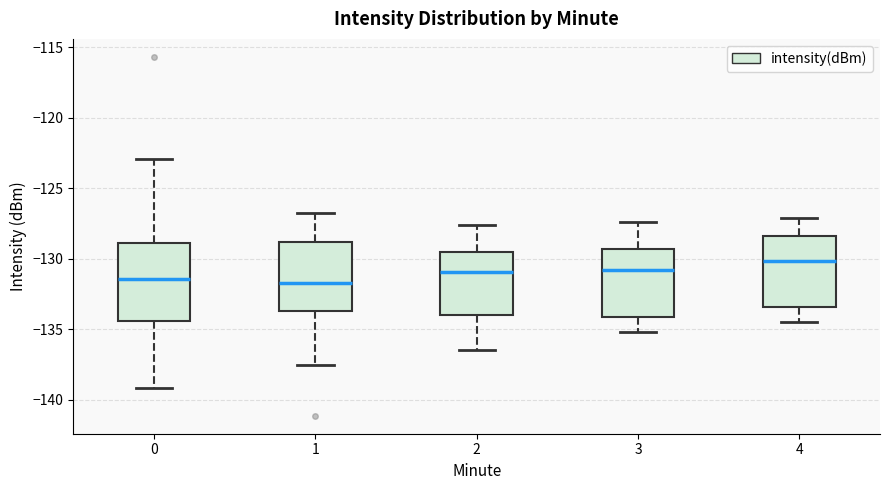

Reading left to right, transcribe this box plot: for each box, give where its median line is, the range the box spans, and where its two whiskers end, as read against the y-axis. The values are not printed on the chart, so give them approximately, as read against the axis.

0: median -131.5, box -134.5 to -129.0, whiskers -139.0 to -123.0
1: median -131.5, box -133.5 to -129.0, whiskers -137.5 to -127.0
2: median -131.0, box -134.0 to -129.5, whiskers -136.5 to -127.5
3: median -131.0, box -134.0 to -129.5, whiskers -135.0 to -127.5
4: median -130.0, box -133.5 to -128.5, whiskers -134.5 to -127.0